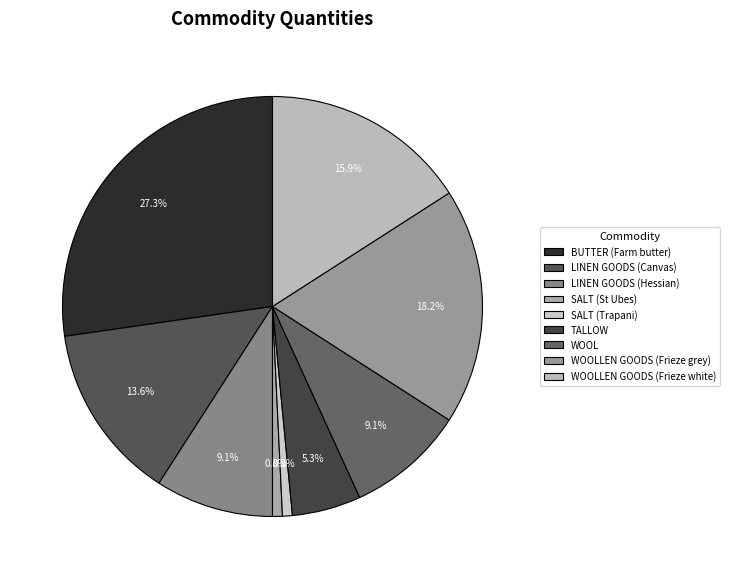

Combined, what portion of the pie is WOOLLEN GOODS (Frieze grey) and WOOL?

27.3%